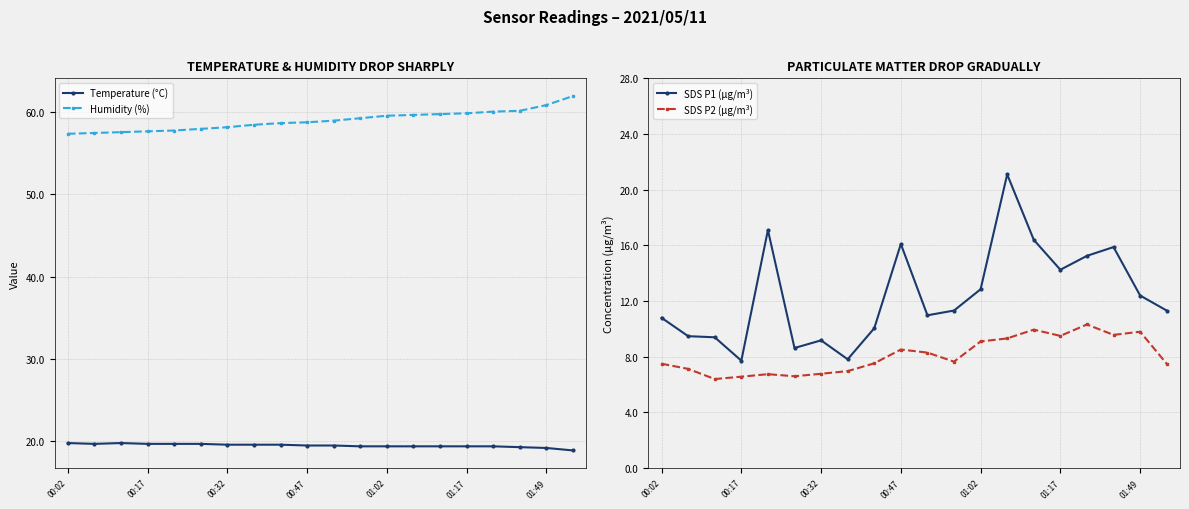

Between 17 and 19, which series saw the biggest shift?

SDS P1 (µg/m³)